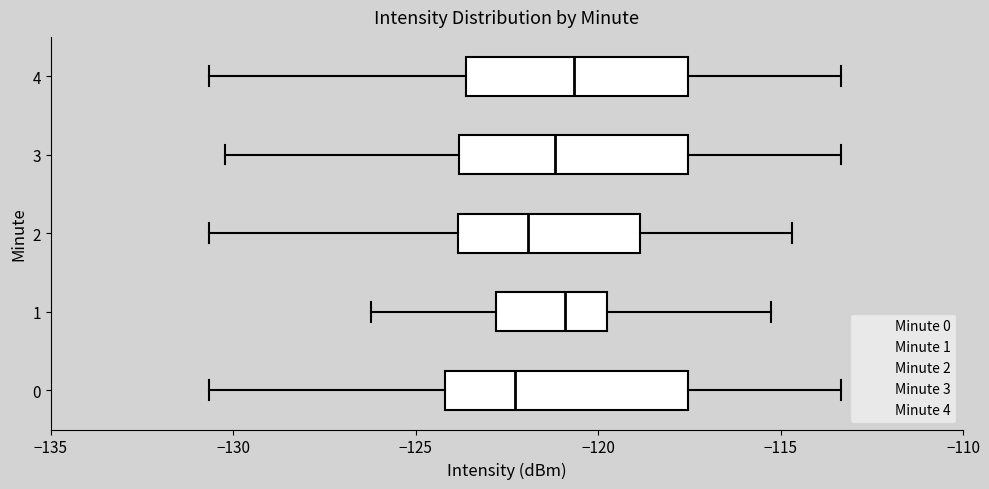

Reading bottom to top, transcribe this box plot: for each box, give where its median line is, the range the box spans, and where its two whiskers end, as read against the x-axis. The values are not printed on the chart, so give them approximately, as read against the axis.

0: median -122.5, box -124.0 to -117.5, whiskers -130.5 to -113.5
1: median -121.0, box -123.0 to -119.5, whiskers -126.0 to -115.5
2: median -122.0, box -124.0 to -119.0, whiskers -130.5 to -114.5
3: median -121.0, box -124.0 to -117.5, whiskers -130.0 to -113.5
4: median -120.5, box -123.5 to -117.5, whiskers -130.5 to -113.5